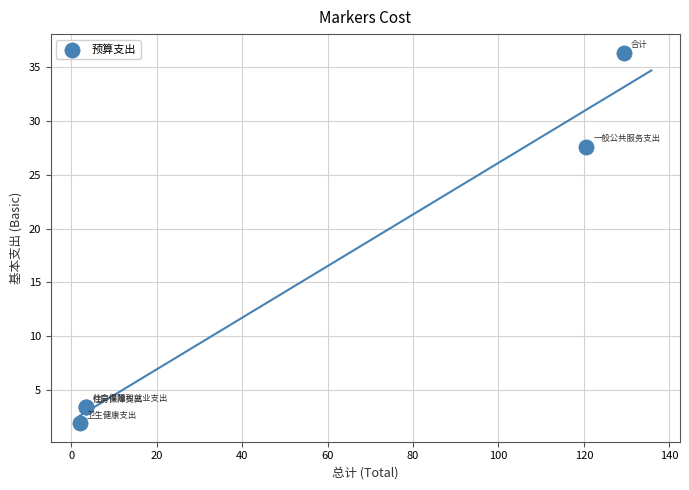

What Y value in the scatter plot is closest to 19?

27.6